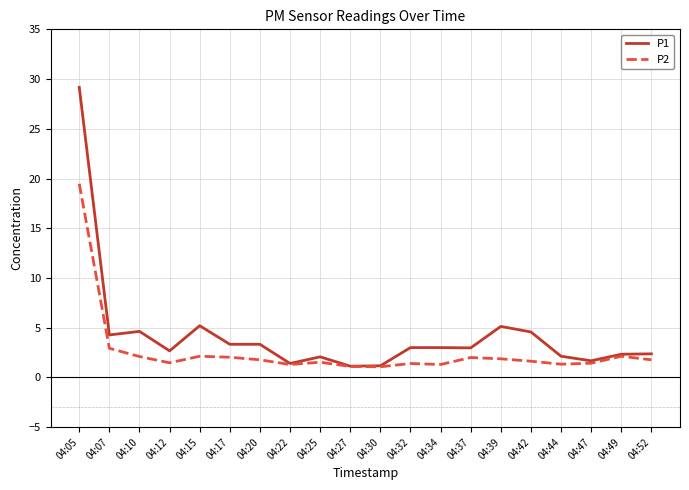

True or false: P1 has a value of 2.1 at 04:25.

True